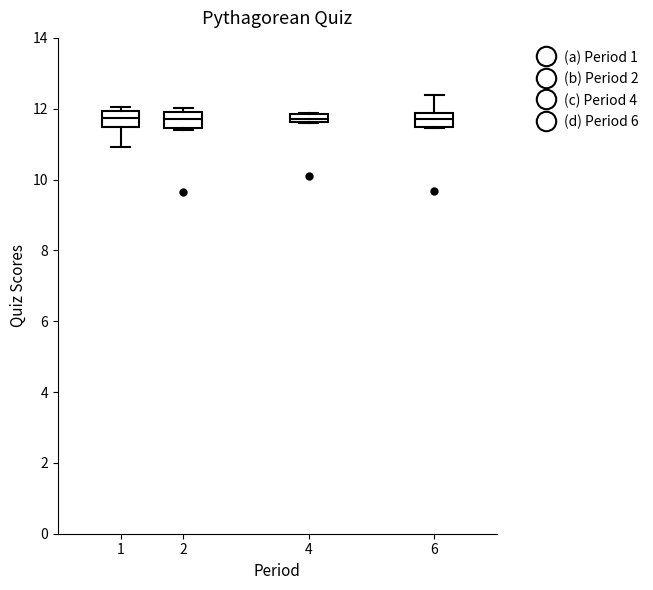

Where is the lower edge of the box at x = 2 on the y-axis? The values are not printed on the chart, so give them approximately, as read against the axis.

11.4